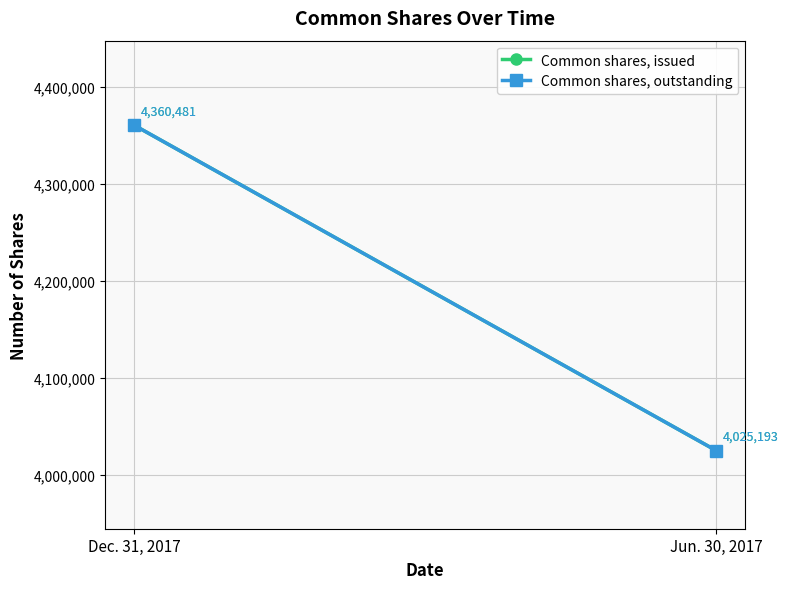

Reading left to right, list all the values displayed in this chart.

Common shares, issued: Dec. 31, 2017=4360481	Jun. 30, 2017=4025193
Common shares, outstanding: Dec. 31, 2017=4360481	Jun. 30, 2017=4025193